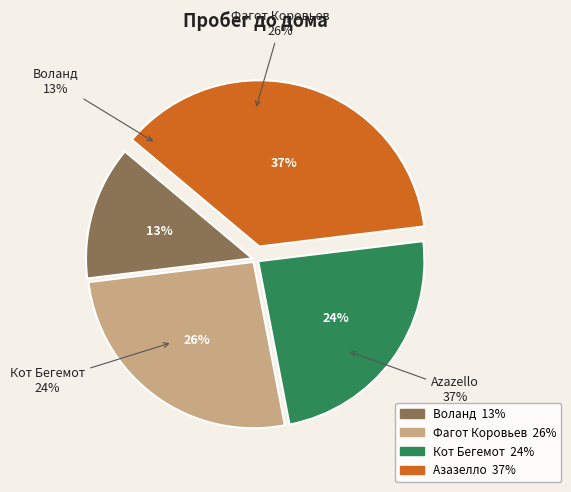

Does Азазелло account for over 50% of the chart?

No